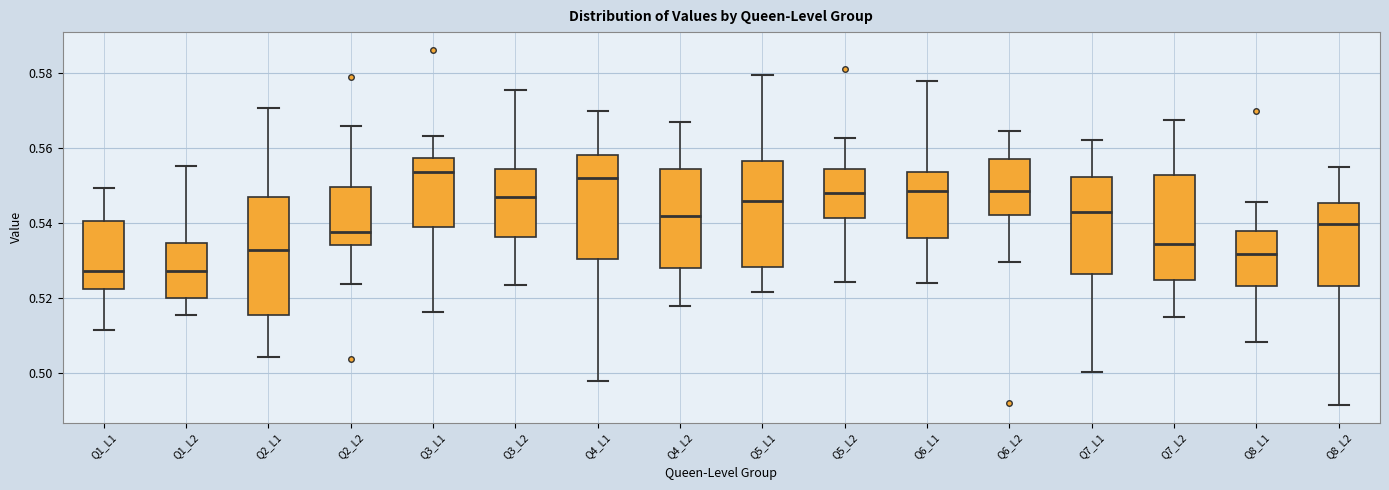

Reading left to right, read every box against the y-axis: the position of its median line, the range the box covers, and the ends of its whiskers. The values are not printed on the chart, so give them approximately, as read against the axis.

Q1_L1: median 0.528, box 0.522 to 0.540, whiskers 0.512 to 0.550
Q1_L2: median 0.528, box 0.520 to 0.534, whiskers 0.516 to 0.556
Q2_L1: median 0.532, box 0.516 to 0.546, whiskers 0.504 to 0.570
Q2_L2: median 0.538, box 0.534 to 0.550, whiskers 0.524 to 0.566
Q3_L1: median 0.554, box 0.538 to 0.558, whiskers 0.516 to 0.564
Q3_L2: median 0.546, box 0.536 to 0.554, whiskers 0.524 to 0.576
Q4_L1: median 0.552, box 0.530 to 0.558, whiskers 0.498 to 0.570
Q4_L2: median 0.542, box 0.528 to 0.554, whiskers 0.518 to 0.566
Q5_L1: median 0.546, box 0.528 to 0.556, whiskers 0.522 to 0.580
Q5_L2: median 0.548, box 0.542 to 0.554, whiskers 0.524 to 0.562
Q6_L1: median 0.548, box 0.536 to 0.554, whiskers 0.524 to 0.578
Q6_L2: median 0.548, box 0.542 to 0.558, whiskers 0.530 to 0.564
Q7_L1: median 0.542, box 0.526 to 0.552, whiskers 0.500 to 0.562
Q7_L2: median 0.534, box 0.524 to 0.552, whiskers 0.514 to 0.568
Q8_L1: median 0.532, box 0.524 to 0.538, whiskers 0.508 to 0.546
Q8_L2: median 0.540, box 0.524 to 0.546, whiskers 0.492 to 0.554